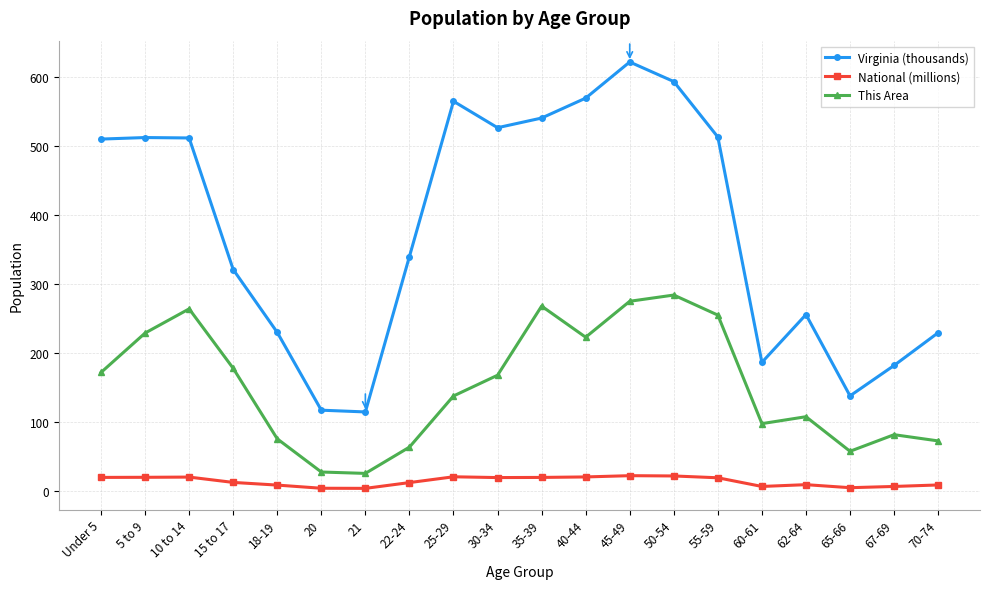

What is the lowest value of the This Area series?

26.0